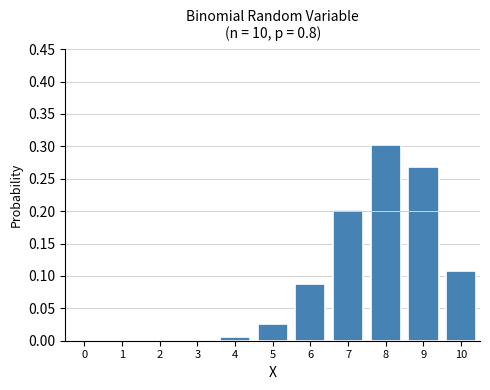

Which label corresponds to the largest value in the chart?

8